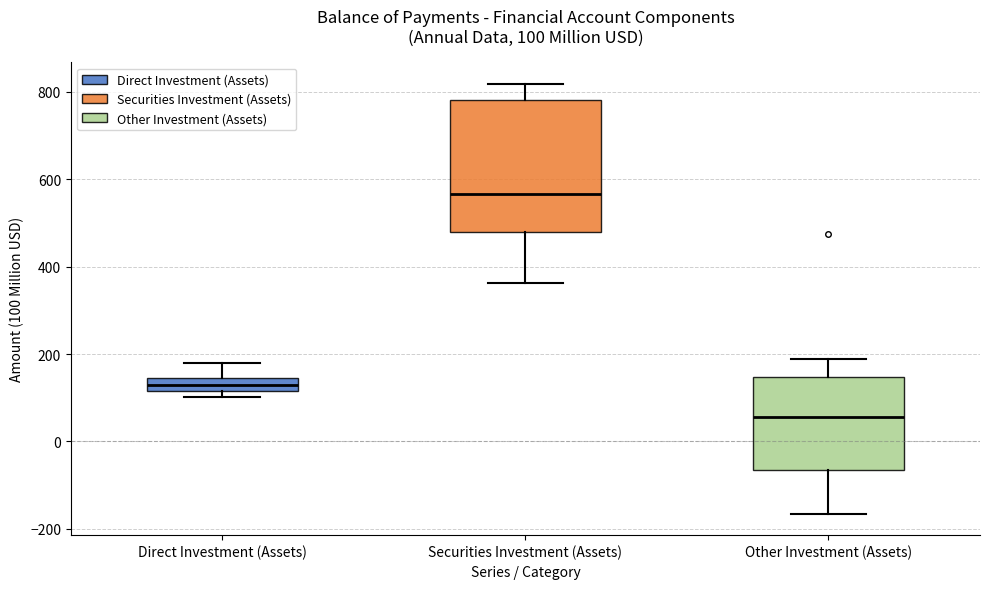

Which box has the lowest median line?

Other Investment (Assets)